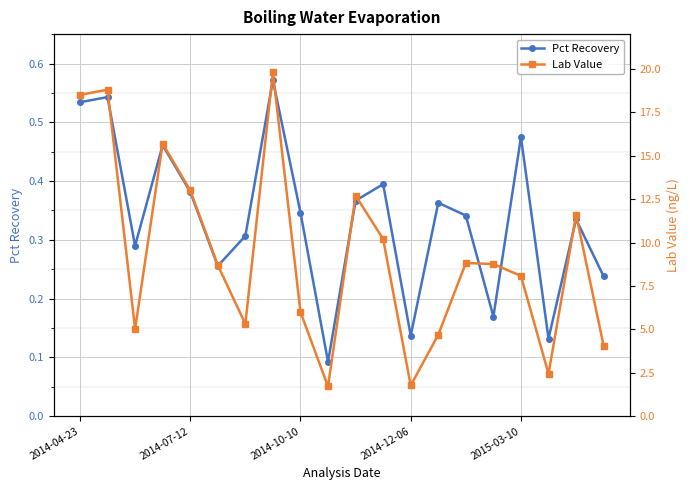

Count the Pct Recovery values in the range 0 to 1.

20